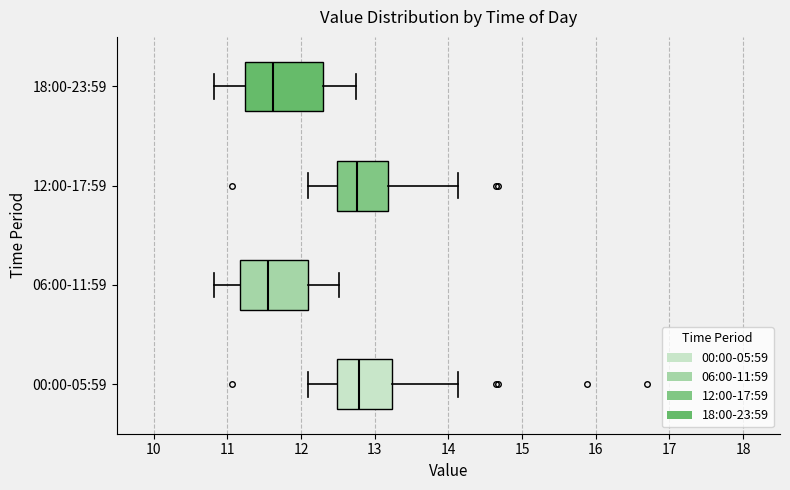

Where does the median line of the box for 12:00-17:59 sit on the x-axis? The values are not printed on the chart, so give them approximately, as read against the axis.

12.8